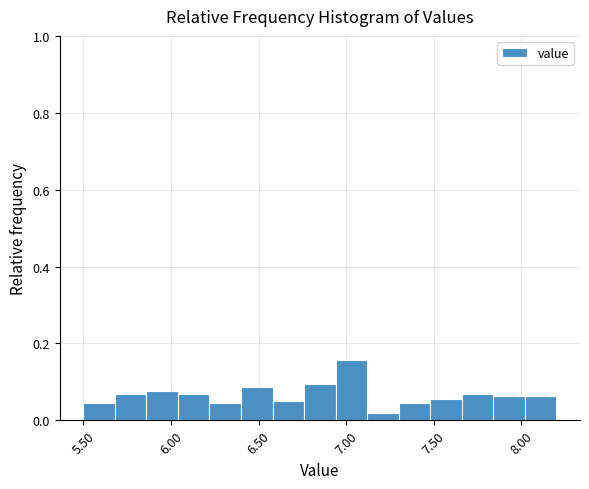

Read against the x-axis, roughly where is the centre of the tallest bar?

7.05